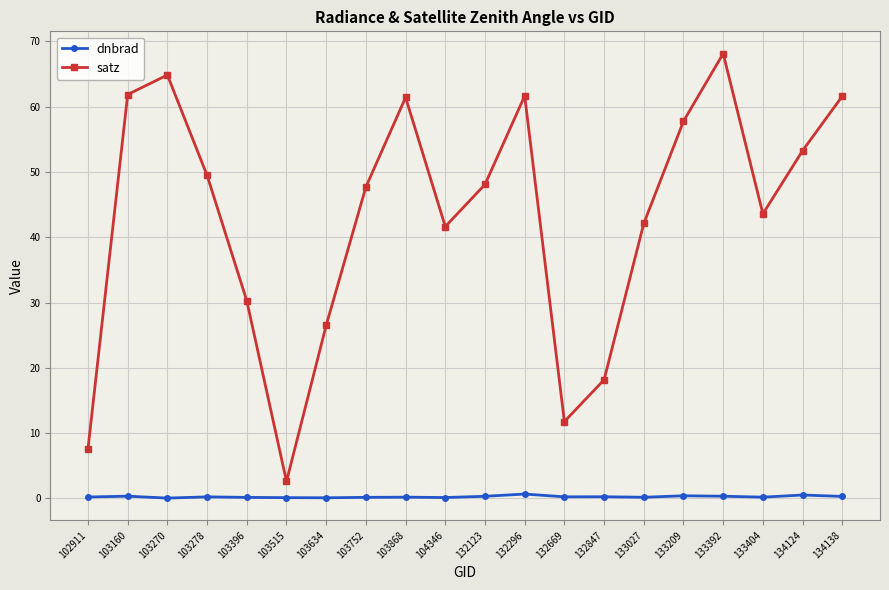

At 133392, list the series in order from smallest to largest.

dnbrad, satz